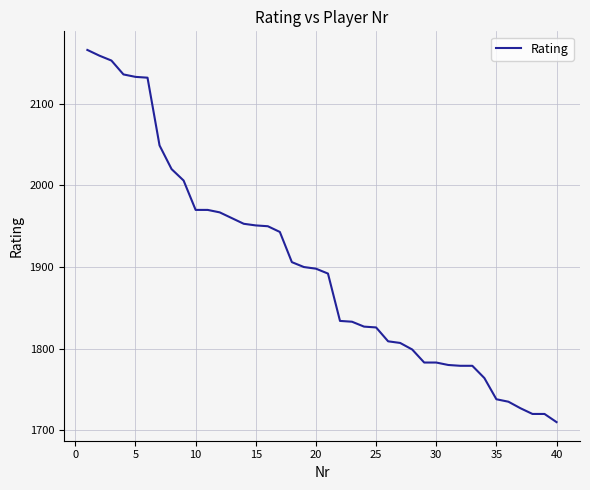

What is the minimum value shown in the chart?

1710